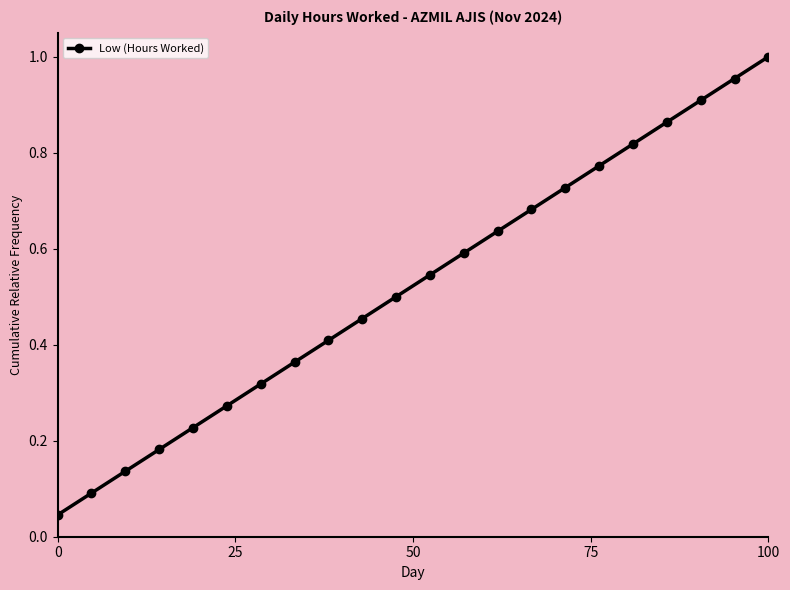

True or false: there are more than 1 points higher than both neighbors.

False